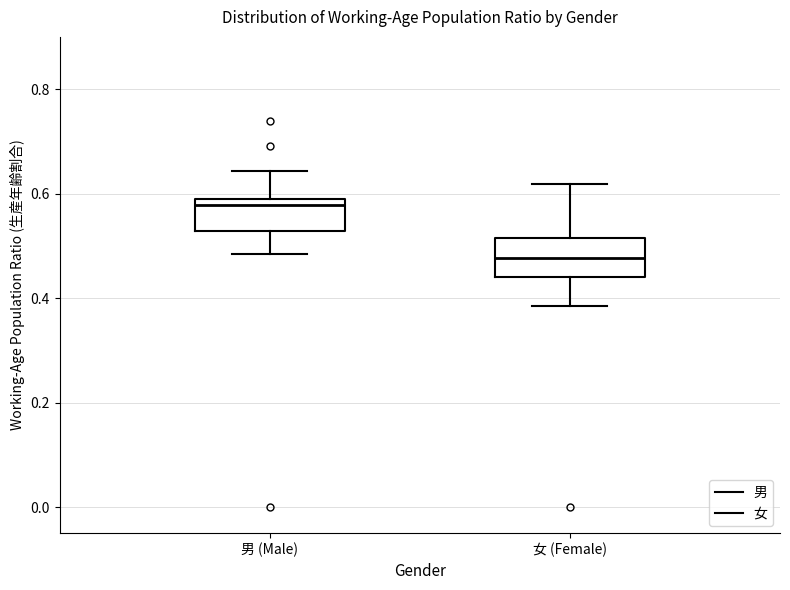

Reading left to right, transcribe this box plot: for each box, give where its median line is, the range the box spans, and where its two whiskers end, as read against the y-axis. The values are not printed on the chart, so give them approximately, as read against the axis.

男 (Male): median 0.58, box 0.52 to 0.60, whiskers 0.48 to 0.64
女 (Female): median 0.48, box 0.44 to 0.52, whiskers 0.38 to 0.62